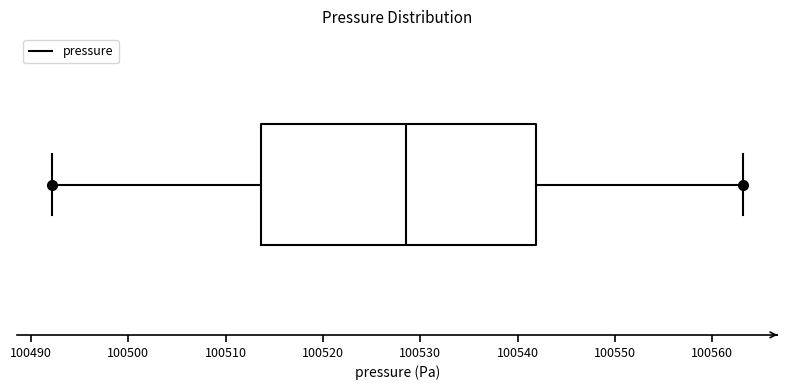

Read this box plot against the x-axis: the position of the median line, the range covered by the box, and the ends of both whiskers. The values are not printed on the chart, so give them approximately, as read against the axis.

median 100529, box 100514 to 100542, whiskers 100492 to 100563